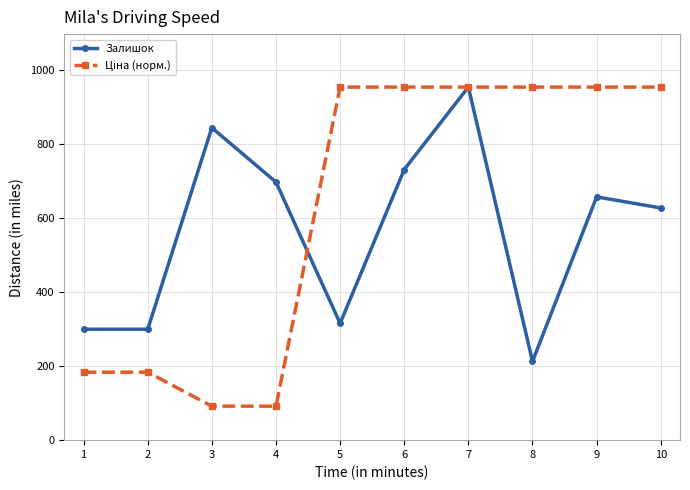

What is the sum of all Залишок values?

5645.0